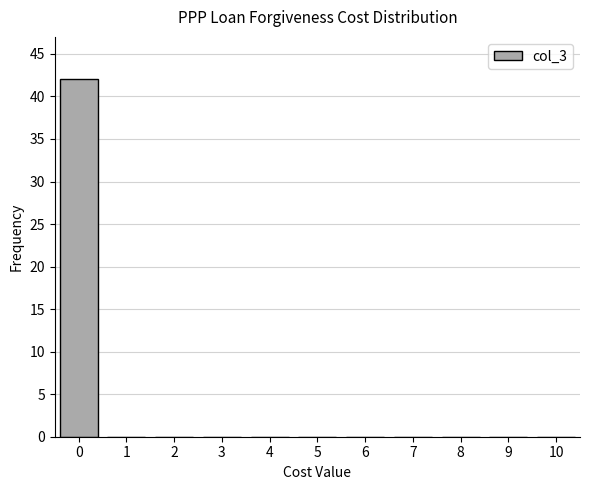

Reading right to left, extract all data points from this chart.

10=0	9=0	8=0	7=0	6=0	5=0	4=0	3=0	2=0	1=0	0=42